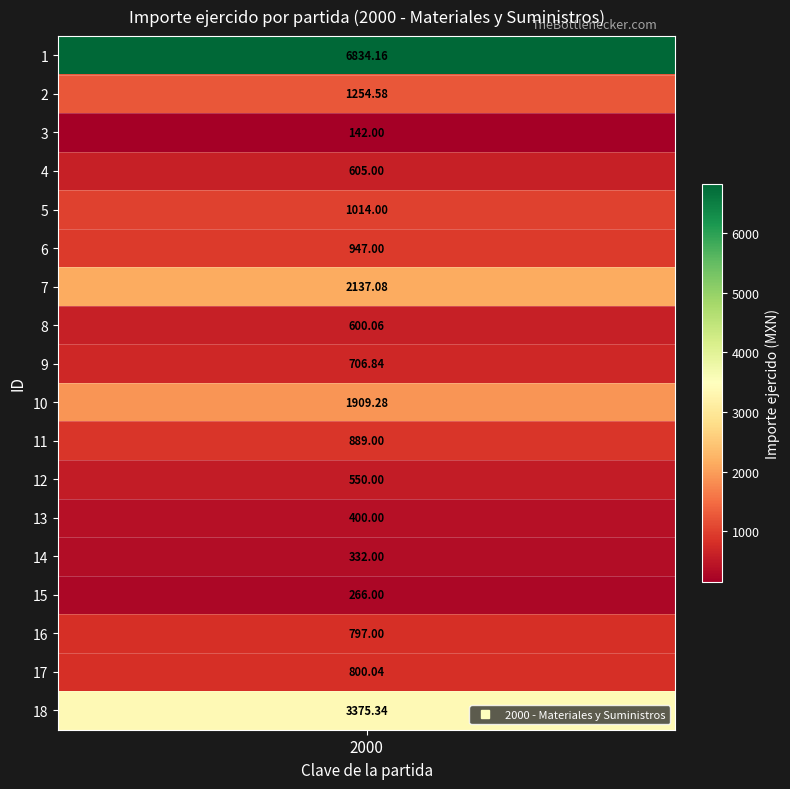

List the labels in order of value, largest first.

1, 18, 7, 10, 2, 5, 6, 11, 17, 16, 9, 4, 8, 12, 13, 14, 15, 3